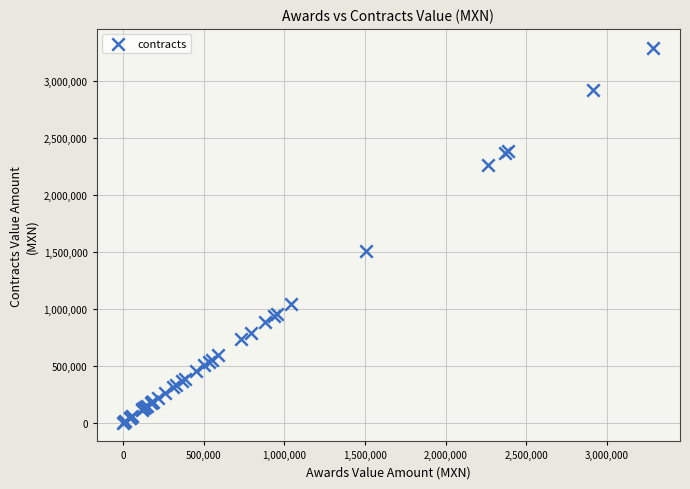

What Y value in the scatter plot is closest to 1644300?

1504500.0